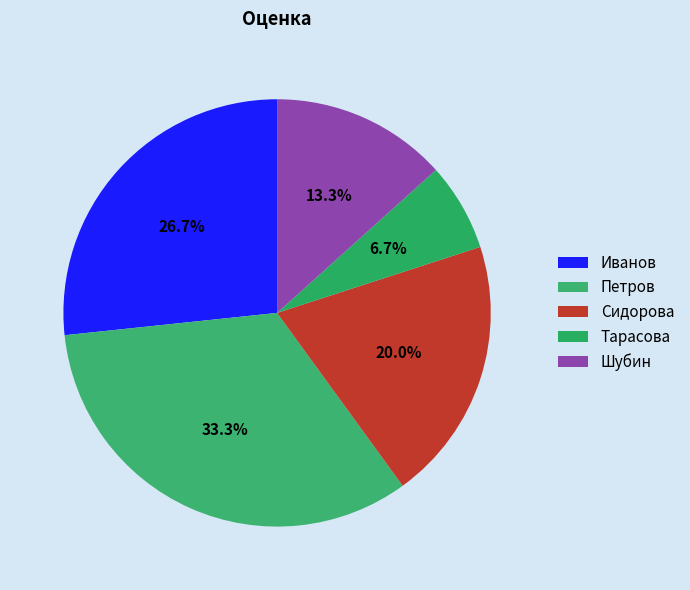

Does Сидорова account for over 50% of the chart?

No